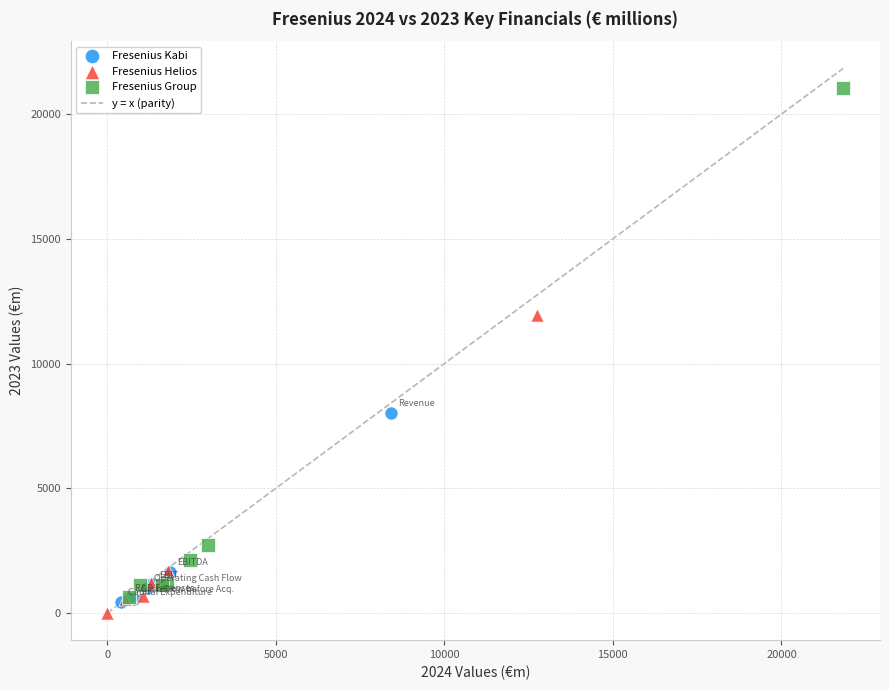

Which series reaches the maximum Y coordinate?

Fresenius Group